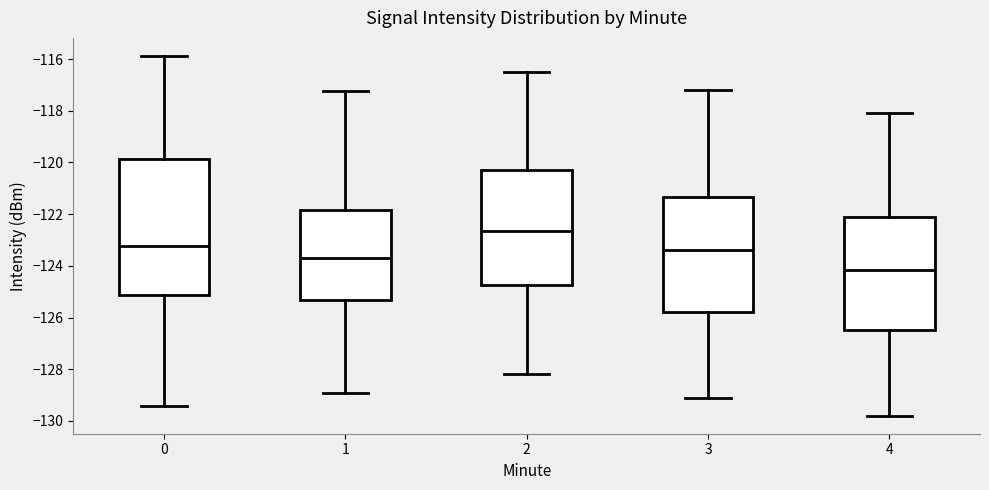

Which box is the tallest, from its lower edge to its upper edge?

0